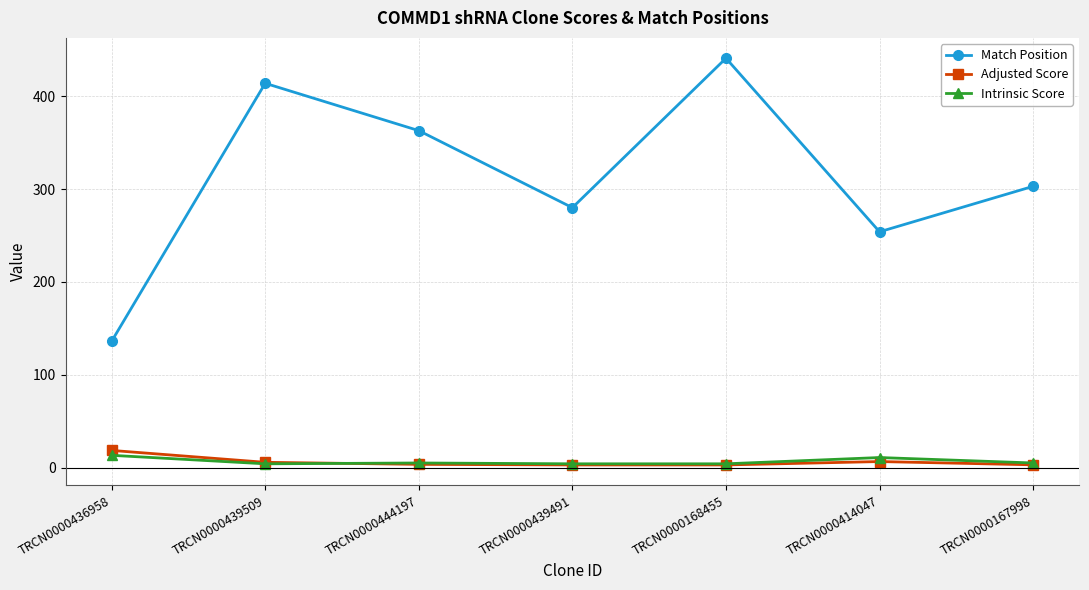

Is it true that Intrinsic Score equals 4.0 at TRCN0000439509?

True